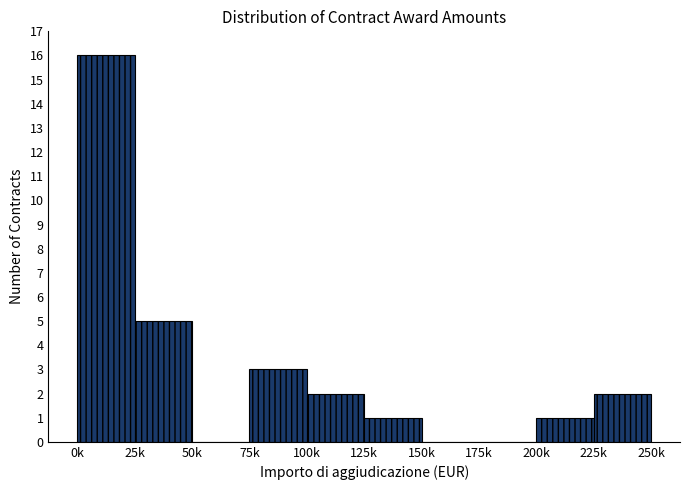

Reading left to right, transcribe all the data shown in this chart.

0k=16	25k=5	50k=0	75k=3	100k=2	125k=1	150k=0	175k=0	200k=1	225k=2